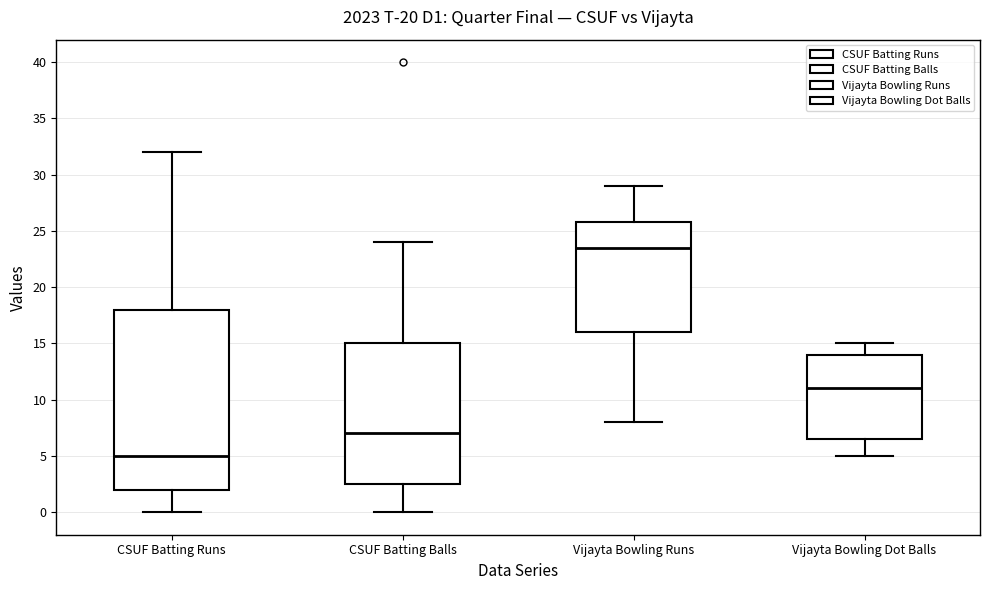

Which box is the tallest, from its lower edge to its upper edge?

CSUF Batting Runs